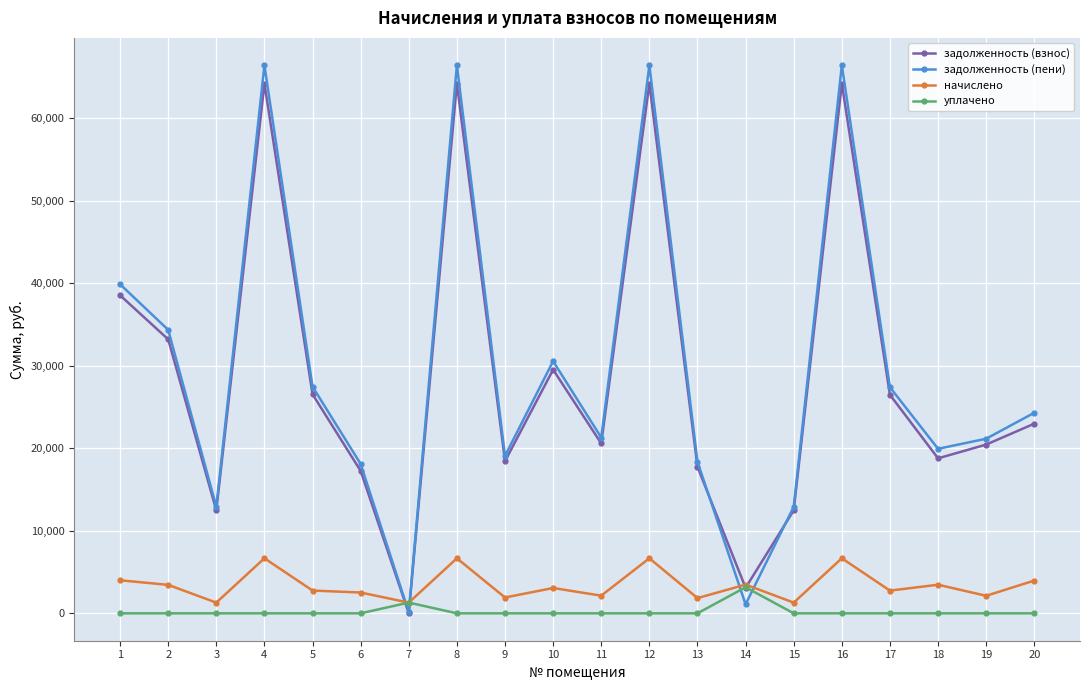

Is it true that задолженность (взнос) equals 3091.2 at 14?

True